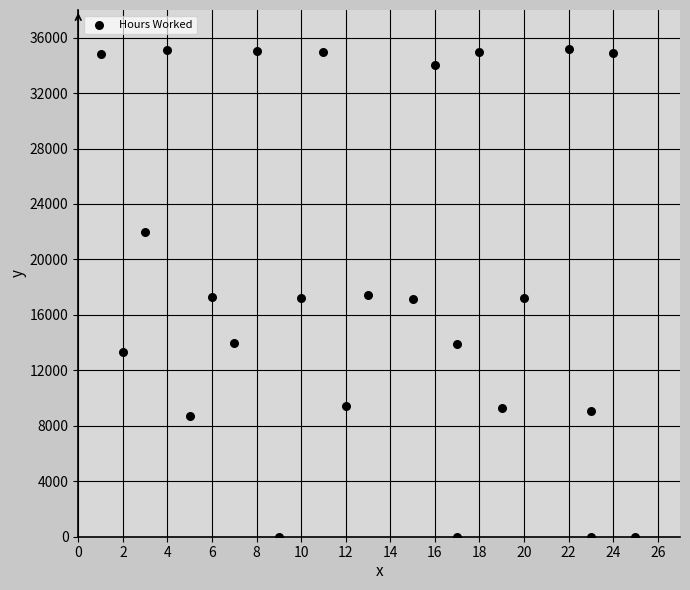

What is the range of Y values (max minus min)?

35190.0